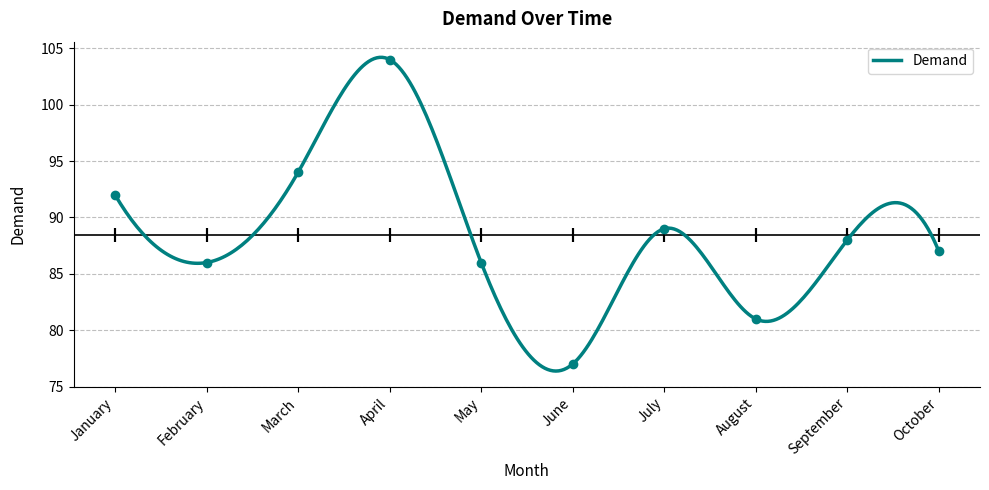

At which category does the data reach its first local valley?

February